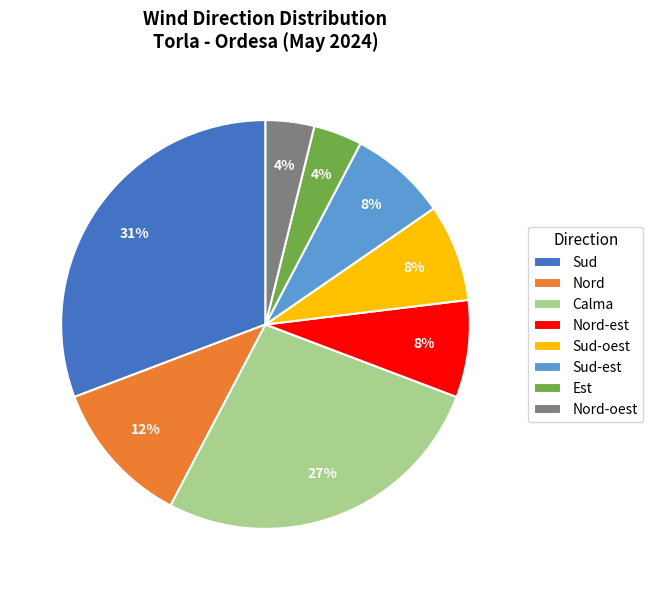

To the nearest percent, what percentage of the pie is Nord?

12%